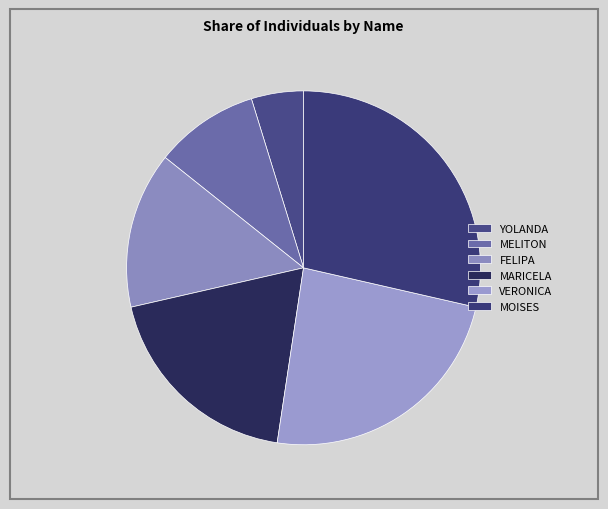

How many slices are in this pie chart?

6